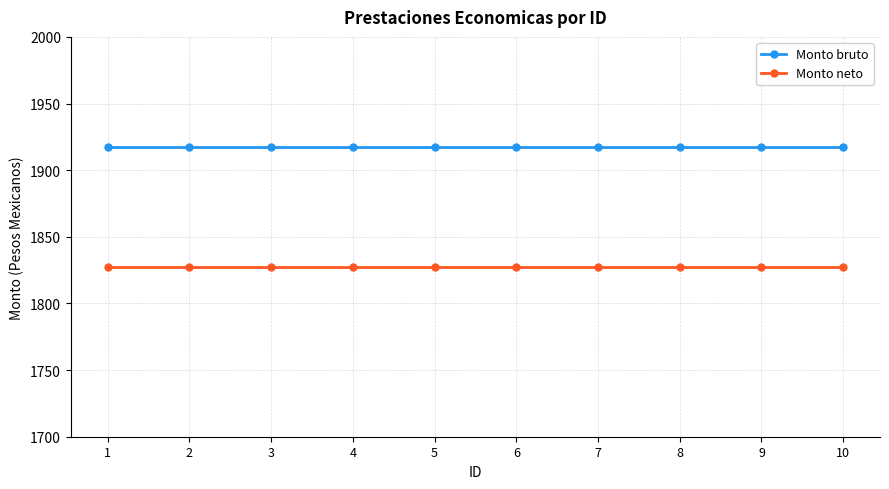

Which series has the largest total across all categories?

Monto bruto